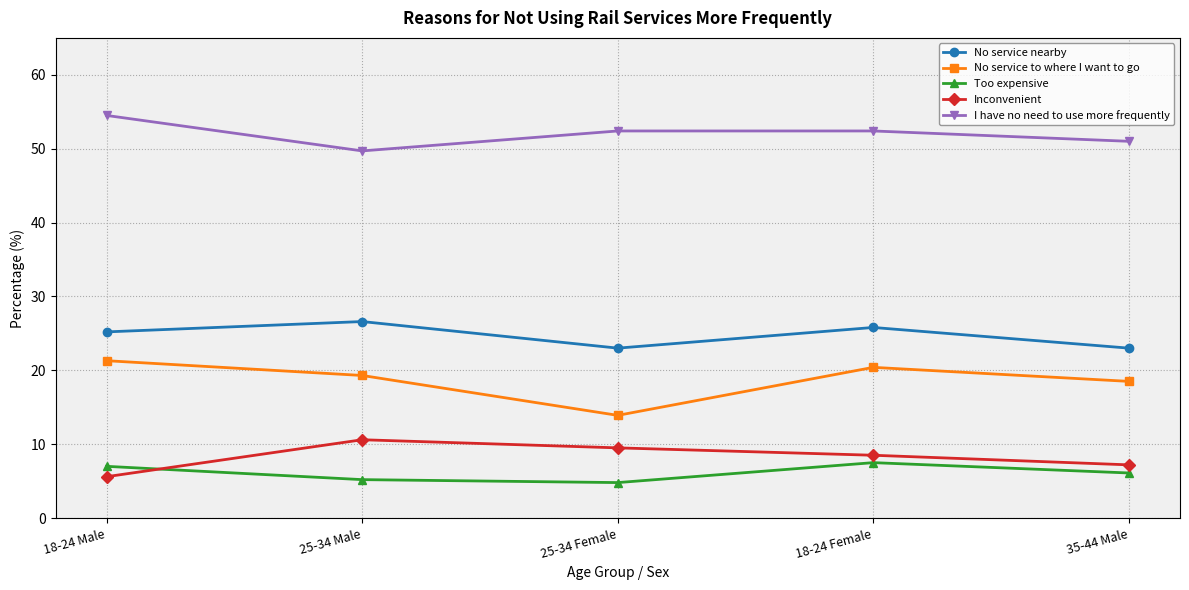

How many lines are shown in the chart?

5